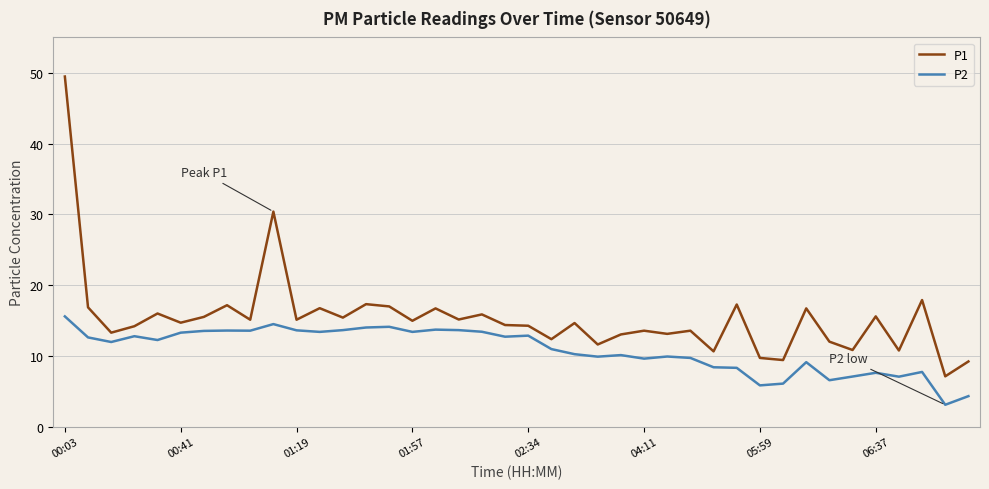

Rank the series by their average value, from highest to lowest.

P1, P2